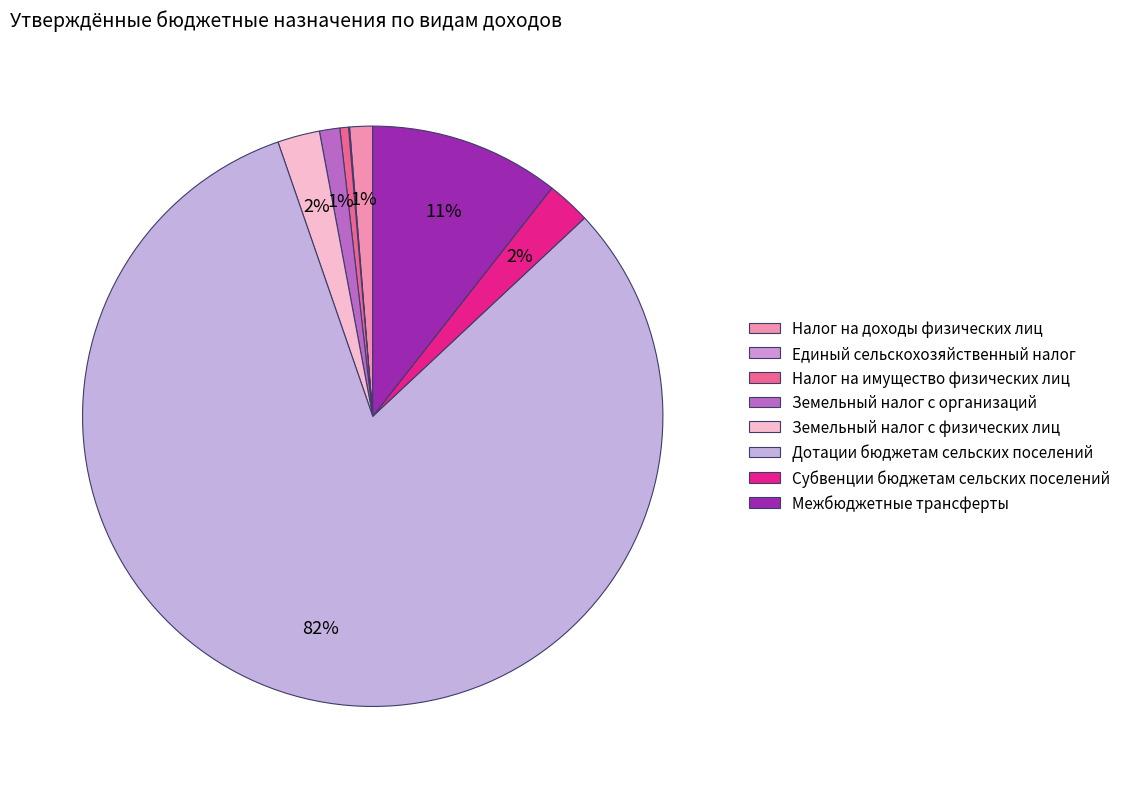

Which category has the smallest portion of the pie?

Единый сельскохозяйственный налог